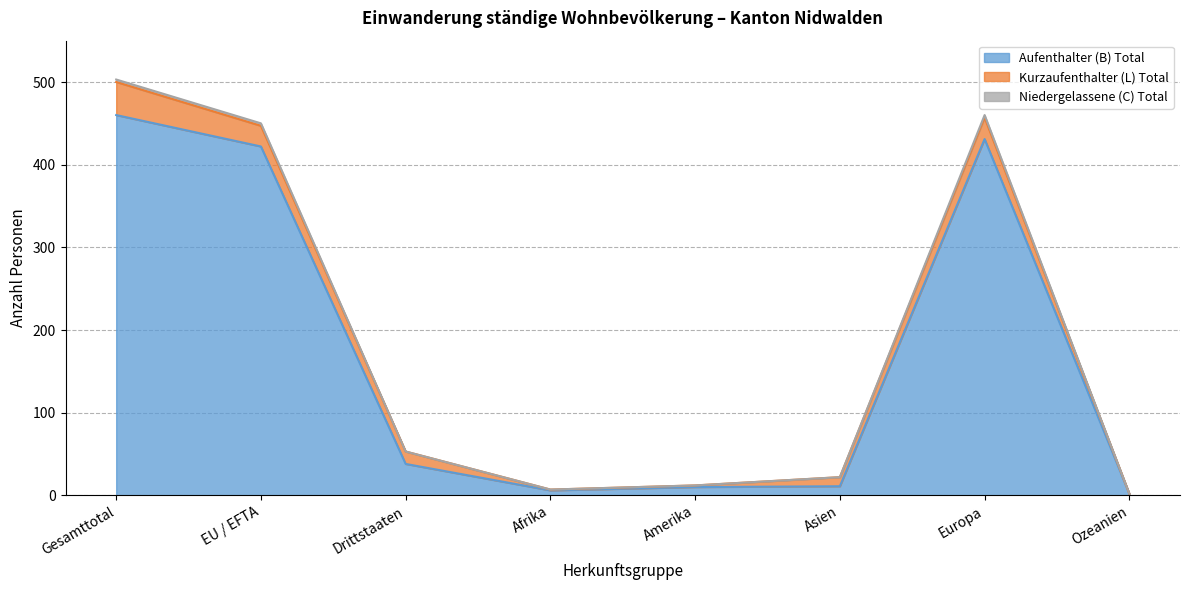

The Aufenthalter (B) Total series shows 431 at Europa. True or false?

True